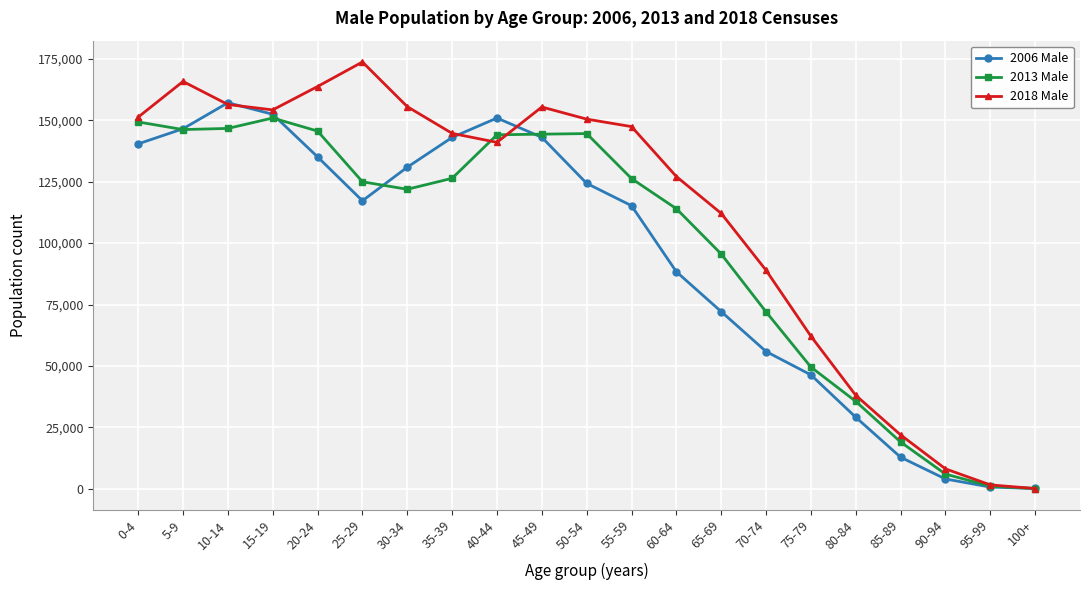

True or false: 2006 Male has more than 1 interior local peaks.

True